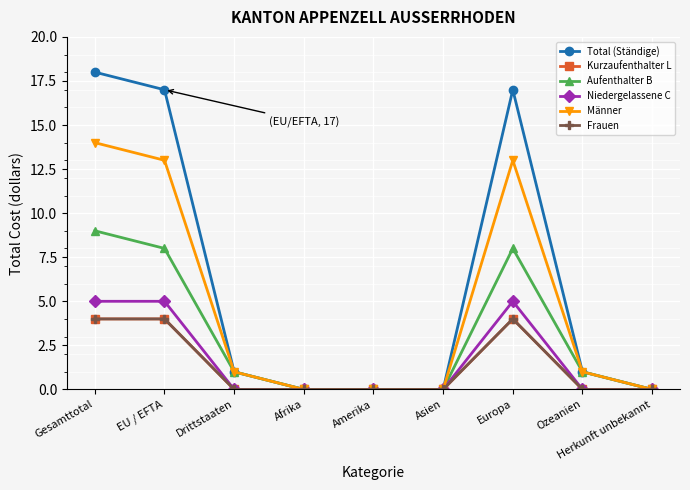

True or false: Männer and Frauen intersect in this chart.

False